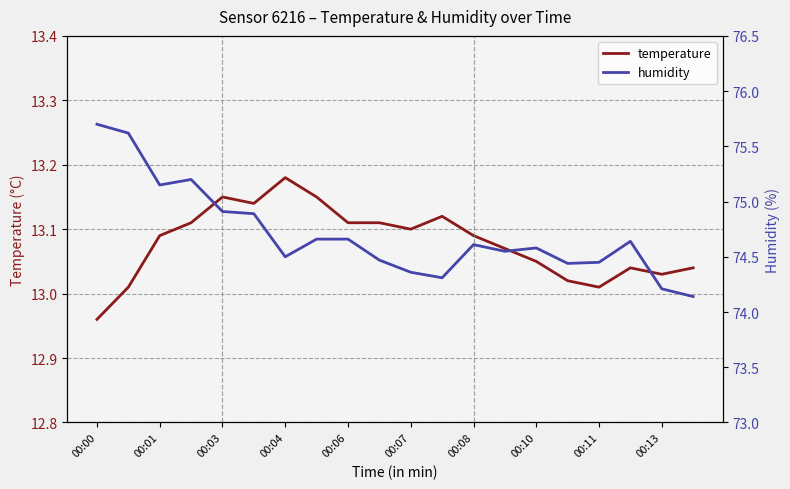

What is the highest value of the temperature series?

13.2